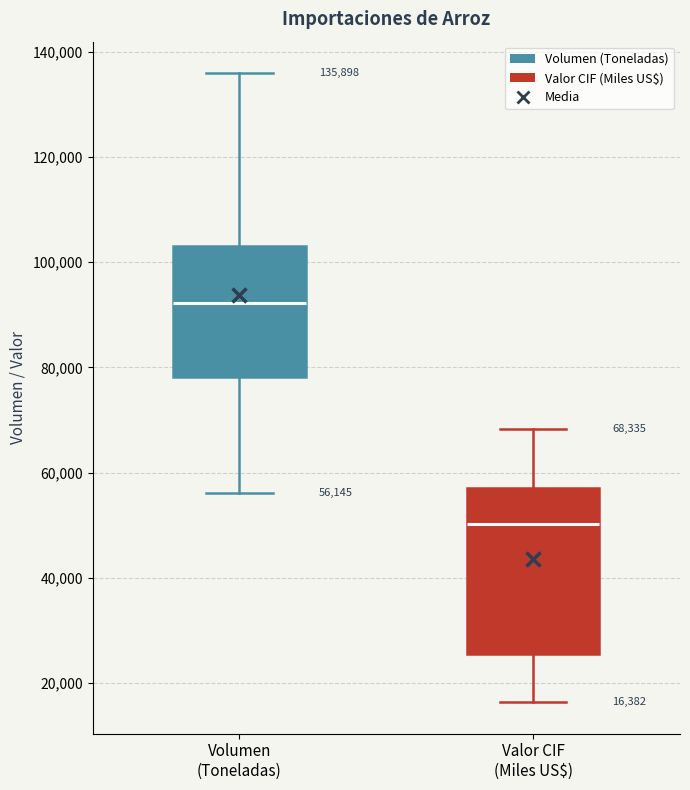

Comparing the boxes themselves (not the whiskers), which one is the tallest?

Valor CIF (Miles US$)